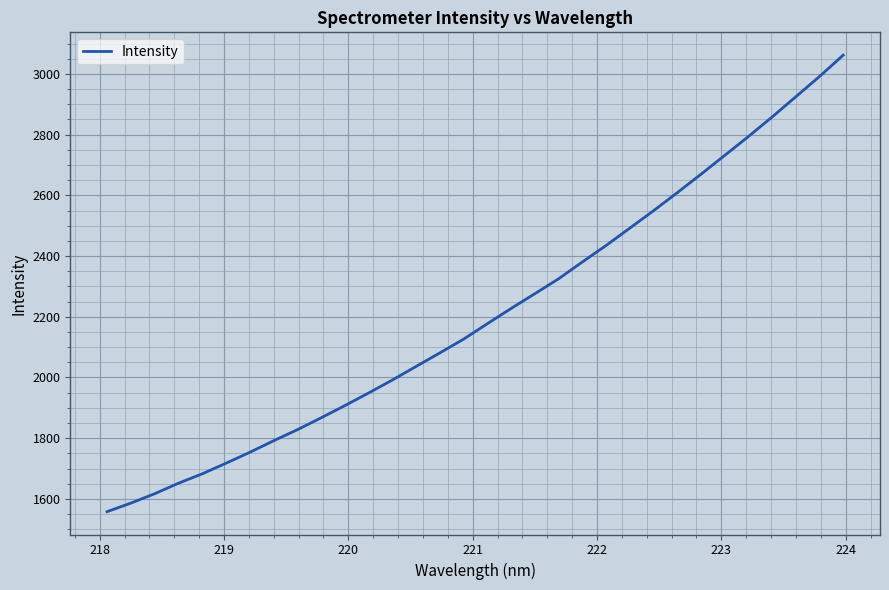

What is the difference between the maximum and minimum values?

1503.9